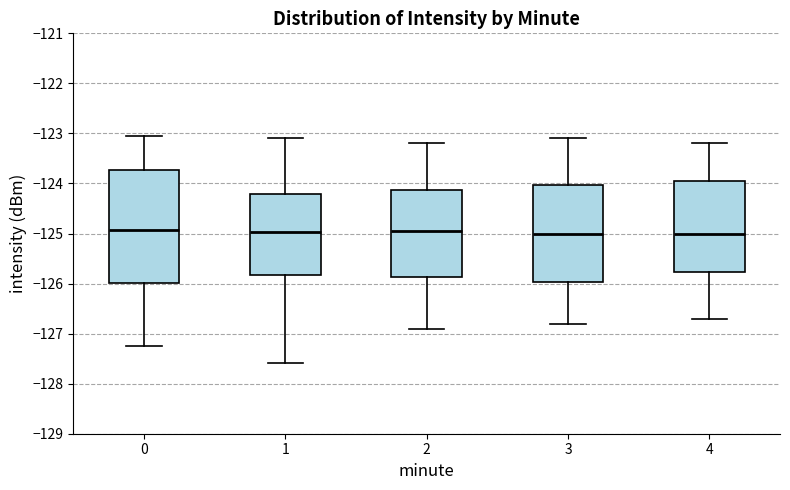

Reading left to right, read every box against the y-axis: the position of its median line, the range the box covers, and the ends of its whiskers. The values are not printed on the chart, so give them approximately, as read against the axis.

0: median -124.9, box -126.0 to -123.7, whiskers -127.2 to -123.1
1: median -125.0, box -125.8 to -124.2, whiskers -127.6 to -123.1
2: median -124.9, box -125.9 to -124.1, whiskers -126.9 to -123.2
3: median -125.0, box -126.0 to -124.0, whiskers -126.8 to -123.1
4: median -125.0, box -125.8 to -123.9, whiskers -126.7 to -123.2